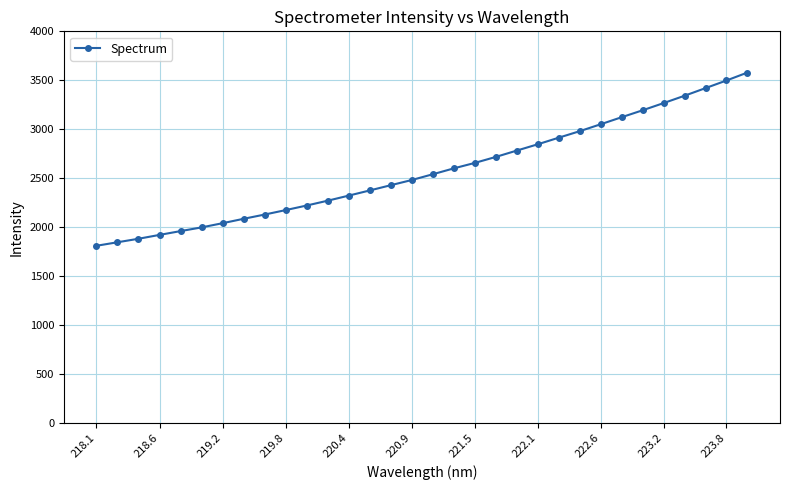

What is the difference between the maximum and minimum values?

1769.2